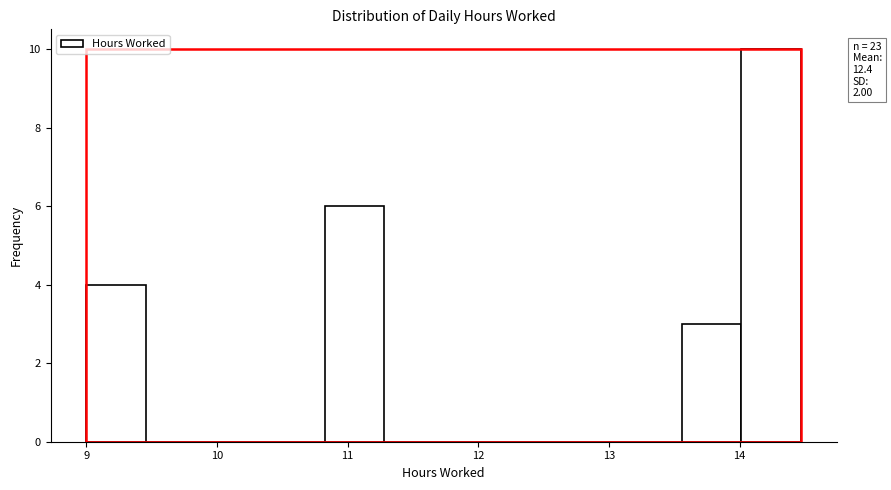

Over which range of the x-axis is the bar tallest?

14.0 to 14.5